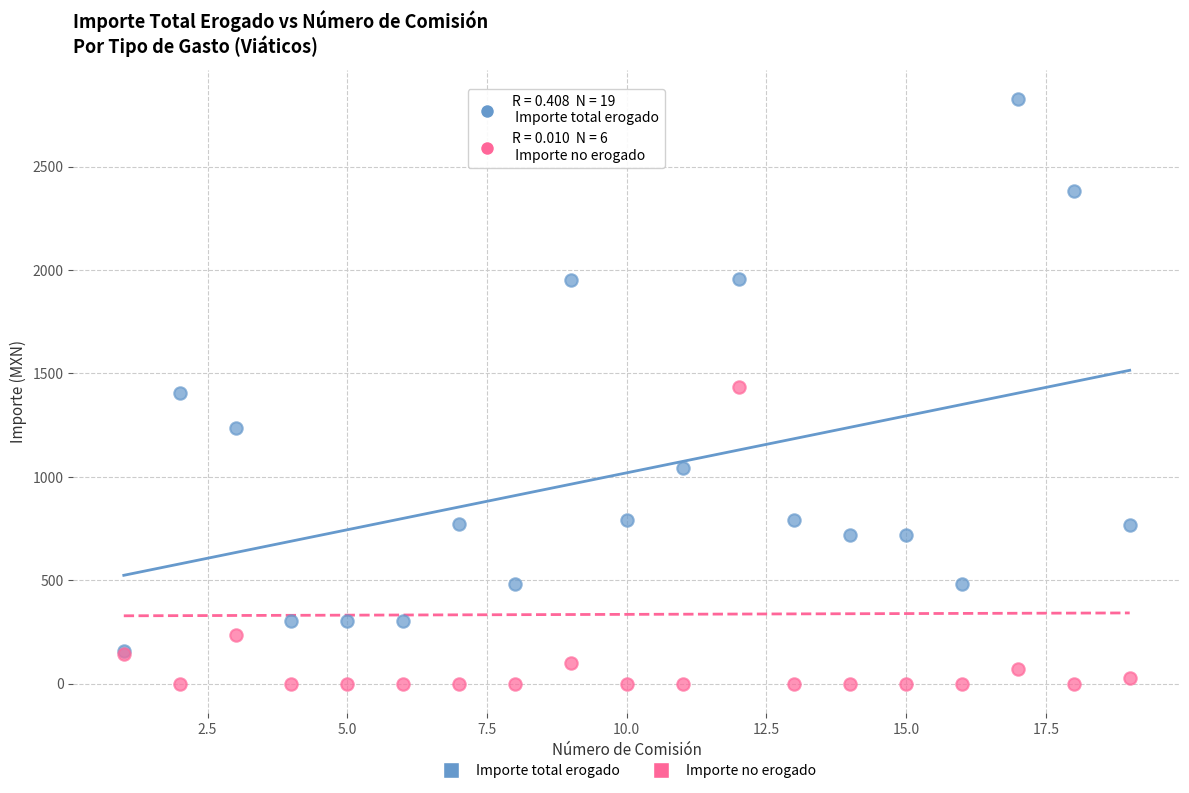

Which series reaches the maximum Y coordinate?

Importe total erogado